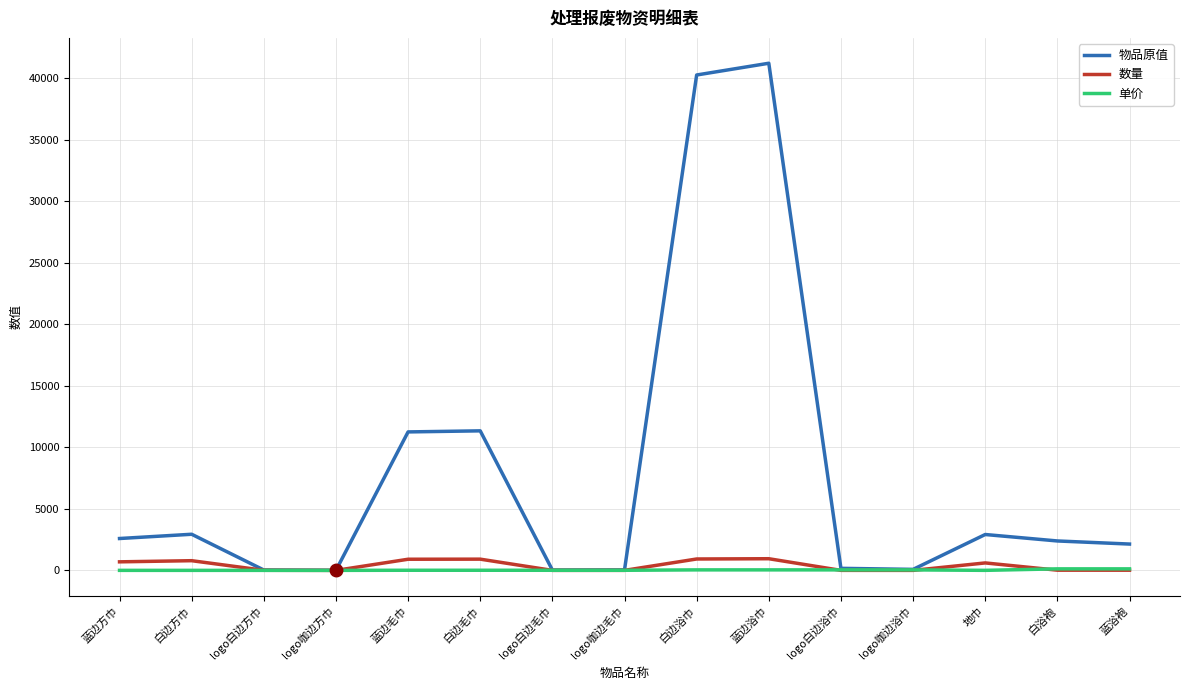

What is the maximum value for 物品原值?

41230.0